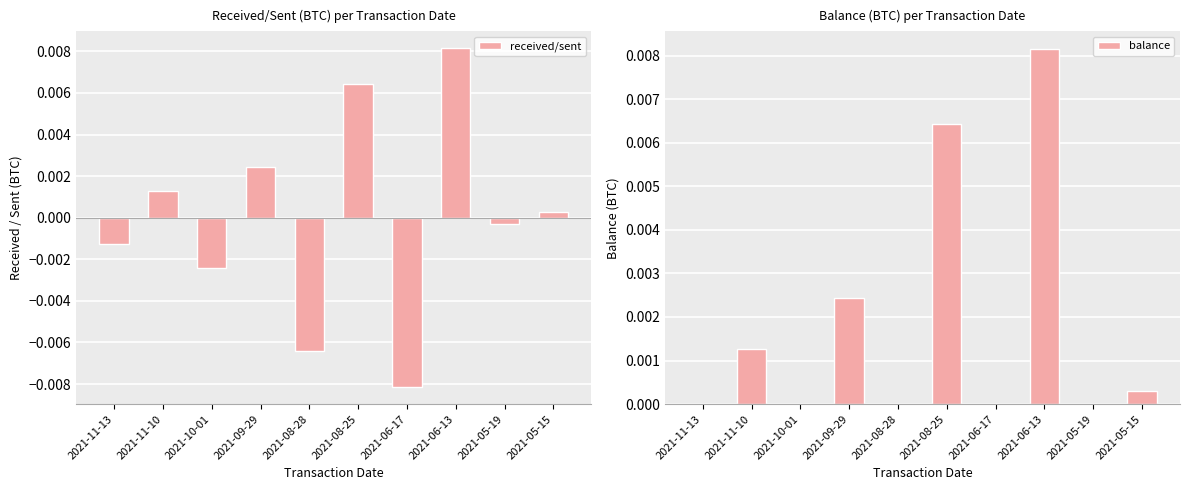

How many groups of bars are there?

10